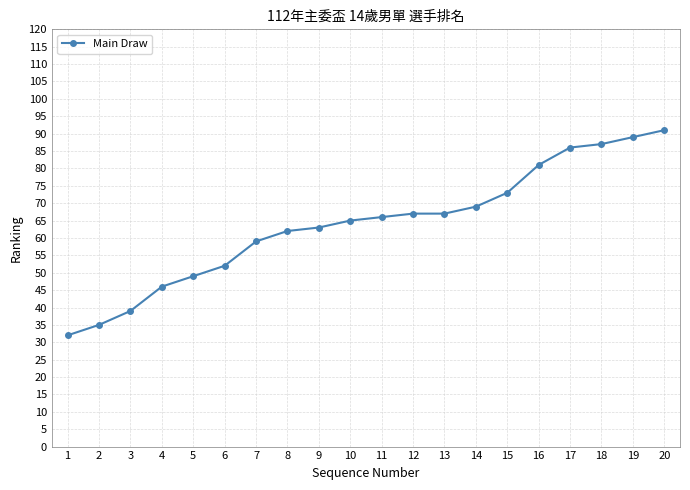

Which category has the highest value across all series?

20